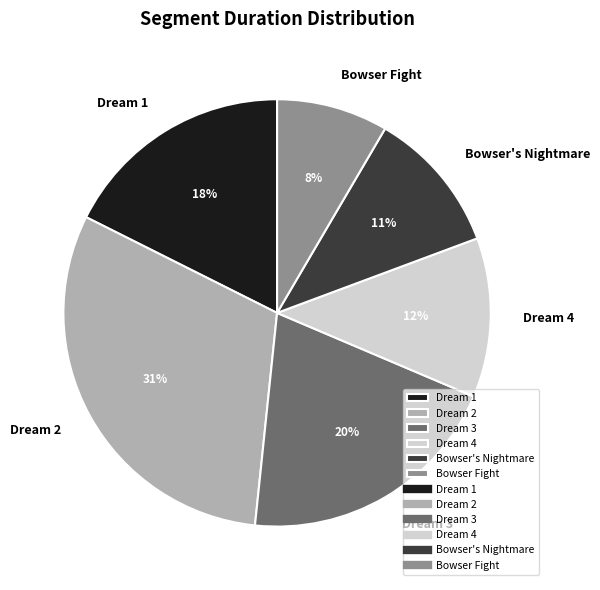

The Dream 4 slice represents 12% of the pie. True or false?

True